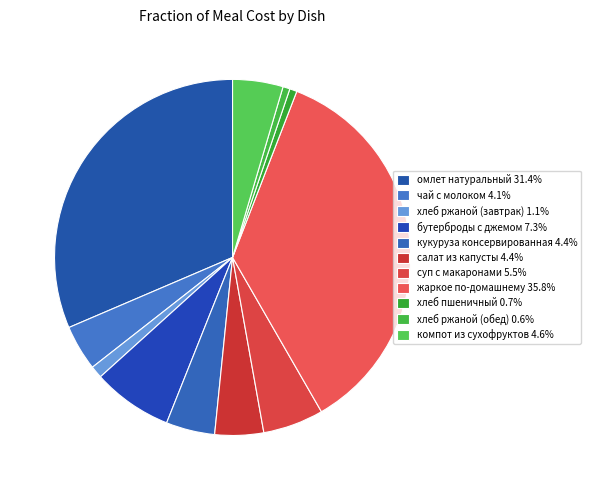

How many segments does this pie chart have?

11